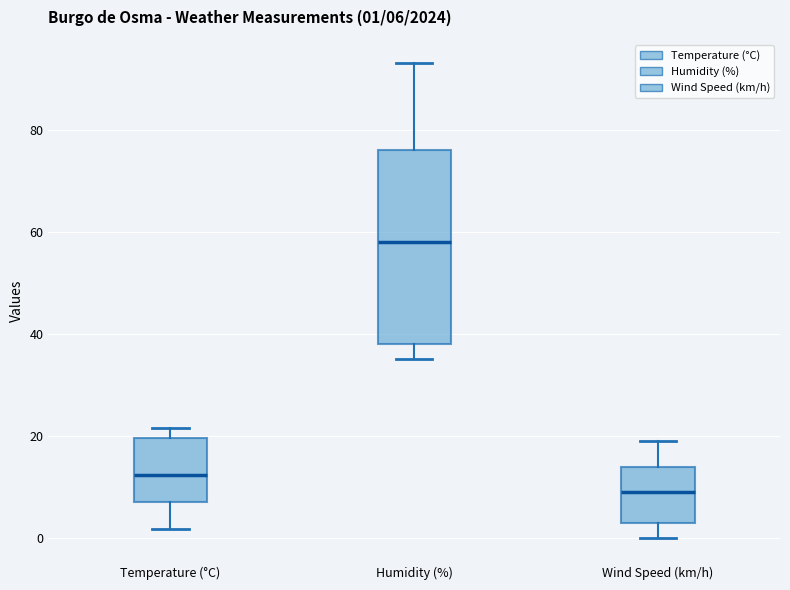

Which box's median line is the highest?

Humidity (%)